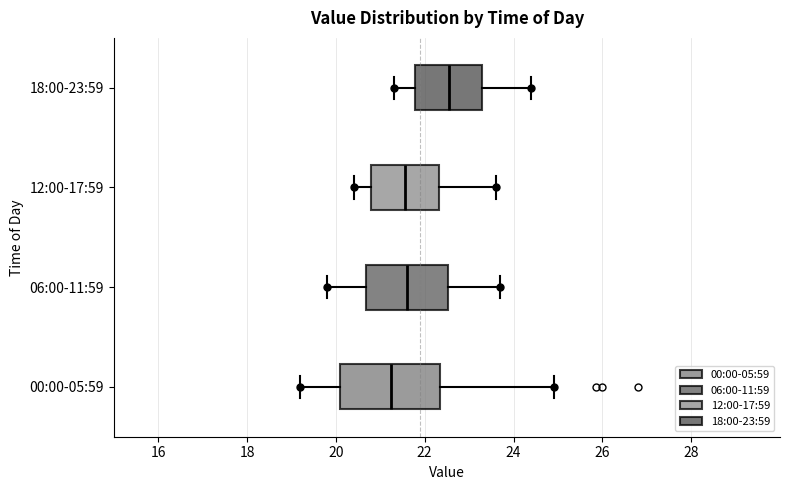

Reading bottom to top, transcribe this box plot: for each box, give where its median line is, the range the box spans, and where its two whiskers end, as read against the x-axis. The values are not printed on the chart, so give them approximately, as read against the axis.

00:00-05:59: median 21.2, box 20.0 to 22.4, whiskers 19.2 to 25.0
06:00-11:59: median 21.6, box 20.6 to 22.6, whiskers 19.8 to 23.8
12:00-17:59: median 21.6, box 20.8 to 22.4, whiskers 20.4 to 23.6
18:00-23:59: median 22.6, box 21.8 to 23.4, whiskers 21.4 to 24.4